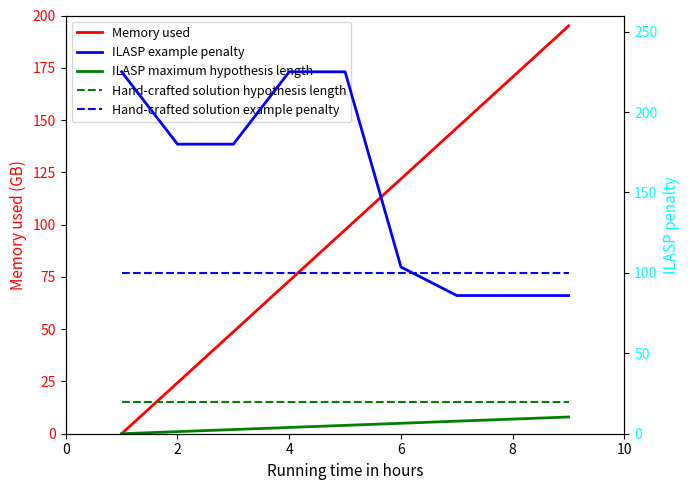

Which series has the largest range (max minus min)?

Memory used